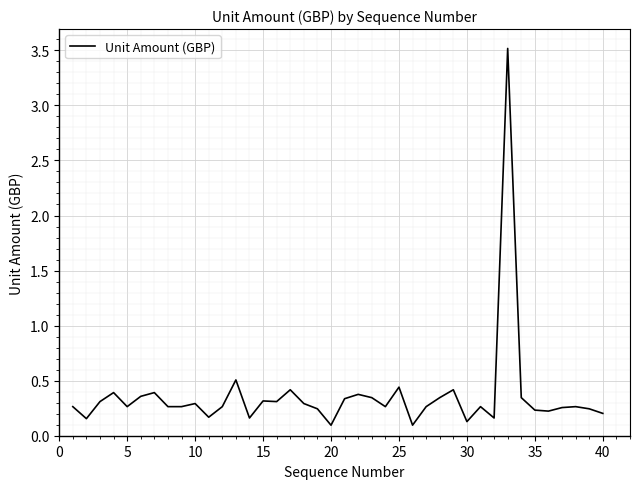

What is the difference between the maximum and minimum values?

3.4